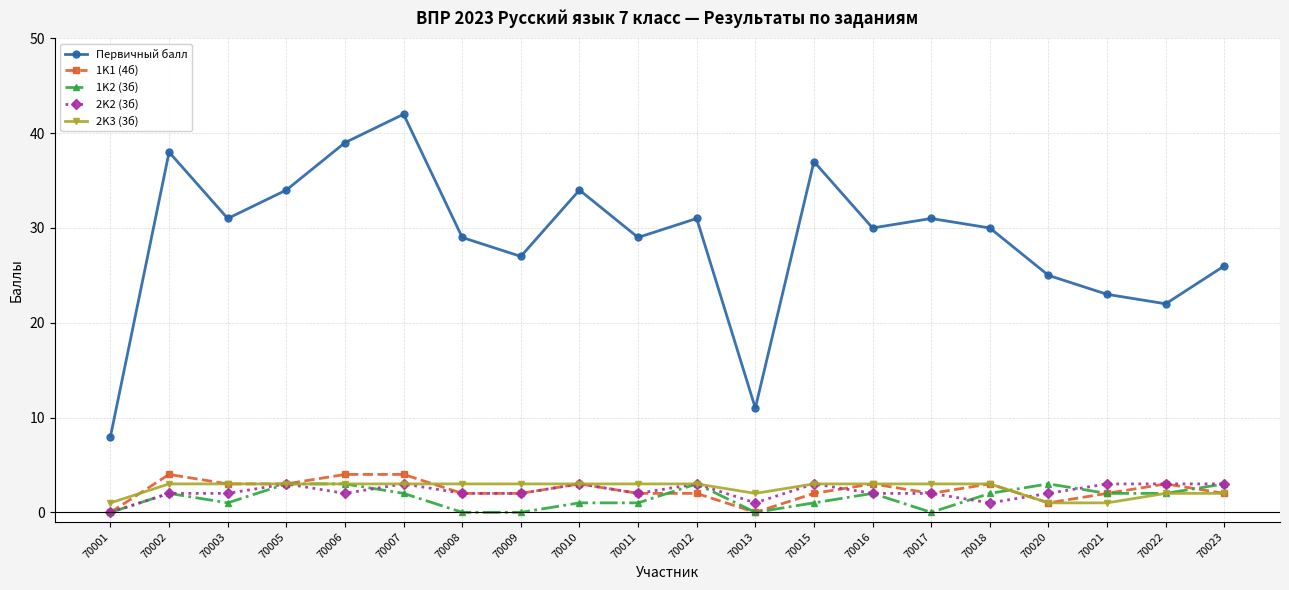

What is the difference between the 2K2 (3б) values at 70018 and 70015?

2